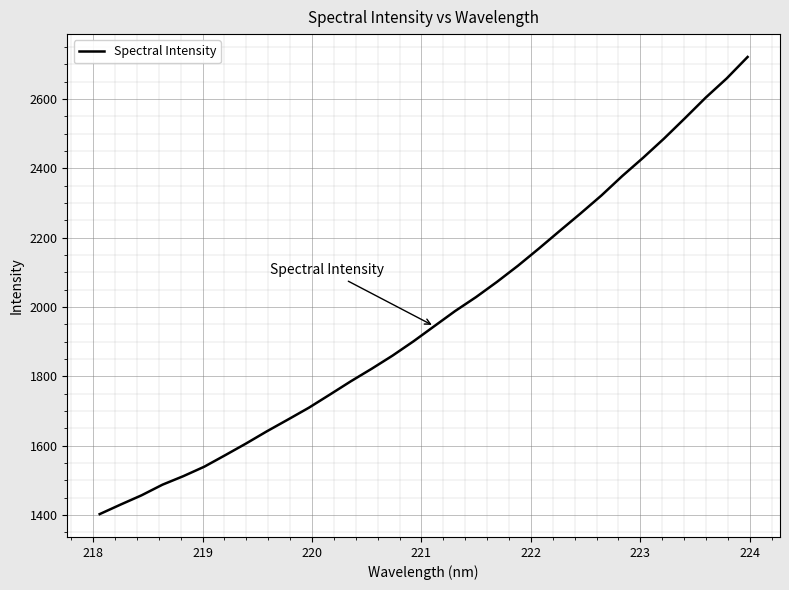

What is the minimum value shown in the chart?

1402.8